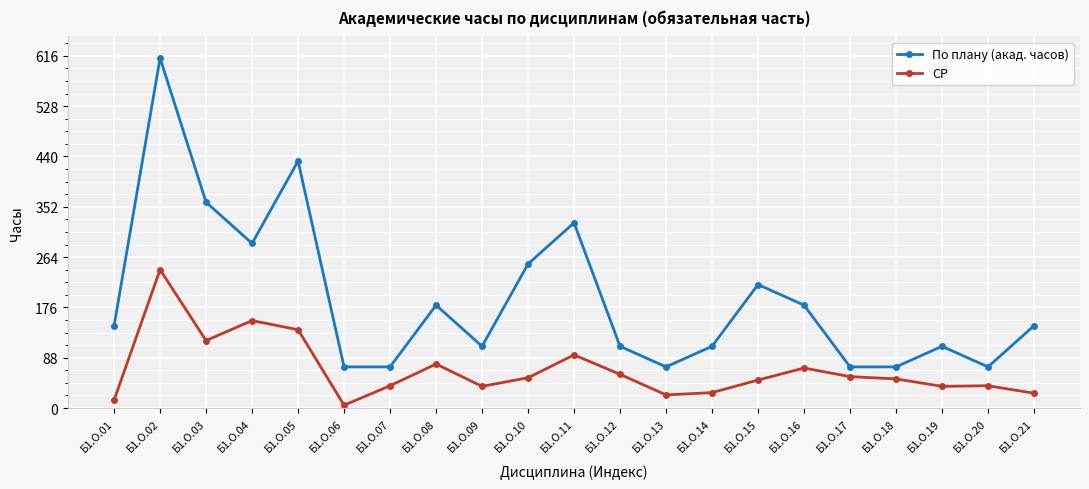

How many categories are shown in the chart?

21